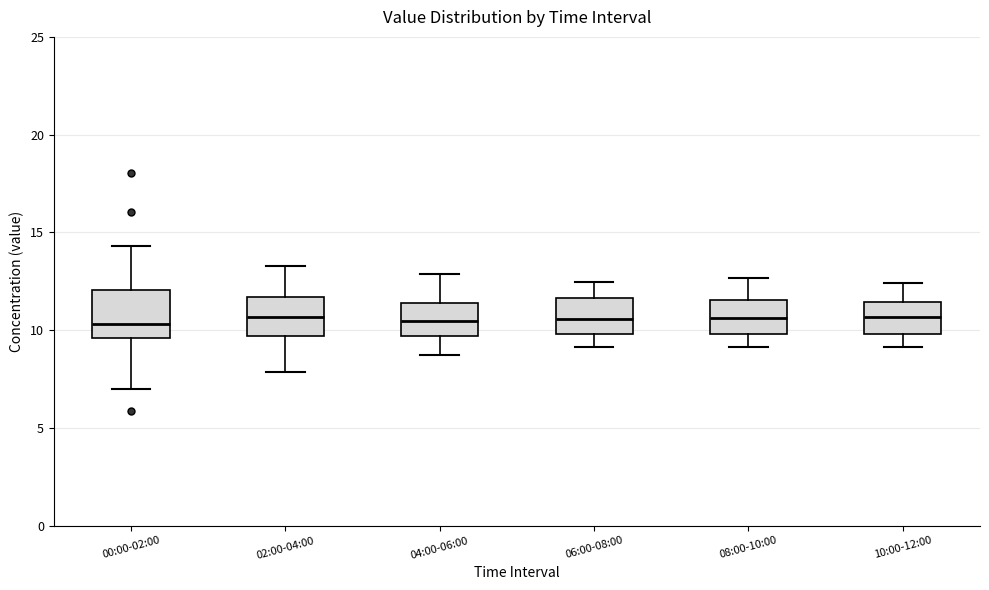

Where does the lower whisker of the box for 06:00-08:00 end on the y-axis? The values are not printed on the chart, so give them approximately, as read against the axis.

9.0